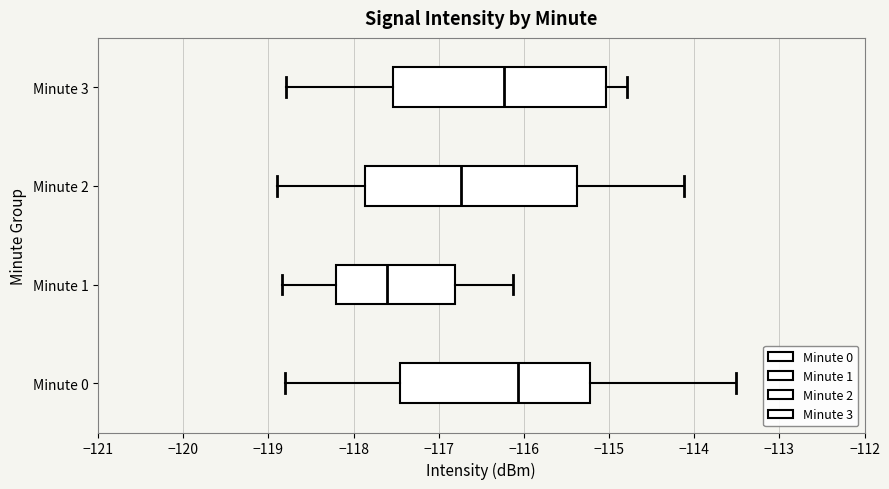

Reading bottom to top, read every box against the x-axis: the position of its median line, the range the box covers, and the ends of its whiskers. The values are not printed on the chart, so give them approximately, as read against the axis.

Minute 0: median -116.1, box -117.4 to -115.2, whiskers -118.8 to -113.5
Minute 1: median -117.6, box -118.2 to -116.8, whiskers -118.8 to -116.1
Minute 2: median -116.7, box -117.9 to -115.4, whiskers -118.9 to -114.1
Minute 3: median -116.2, box -117.5 to -115.0, whiskers -118.8 to -114.8